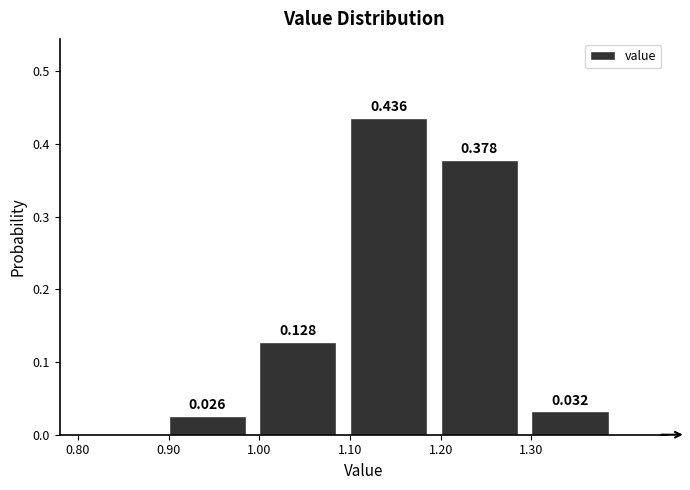

Which range on the x-axis has the tallest bar?

1.1 to 1.2